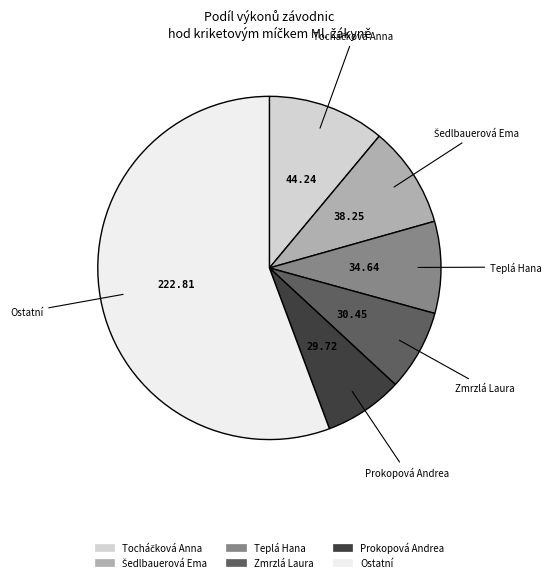

Is there a majority slice in this chart?

Yes